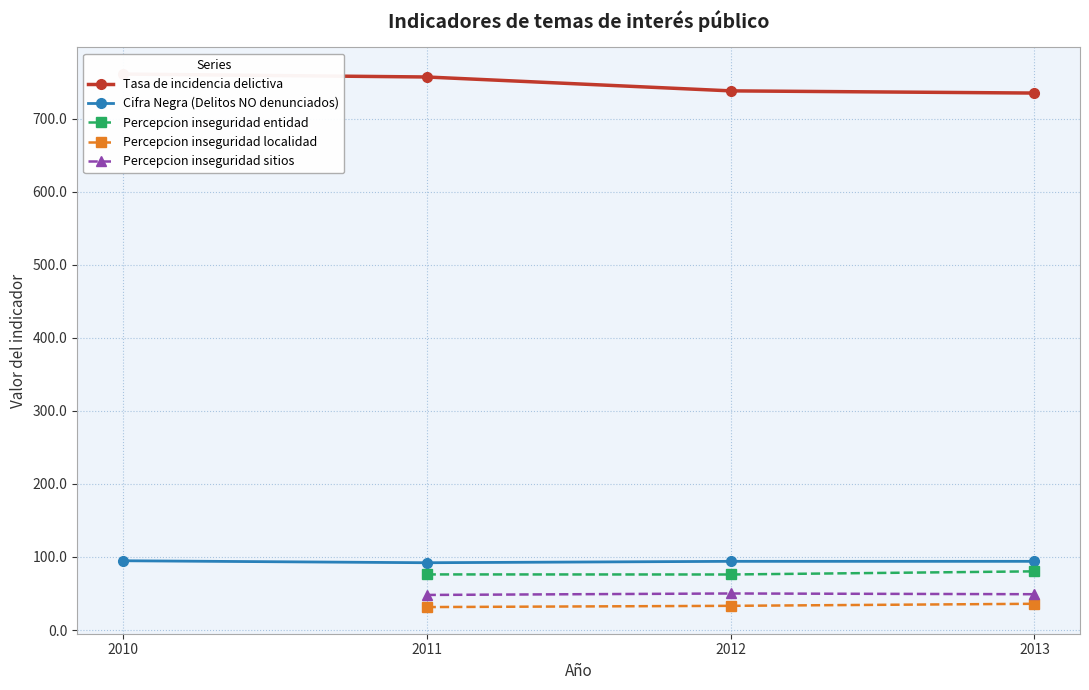

At which label is Tasa de incidencia delictiva closest to 748?

2011